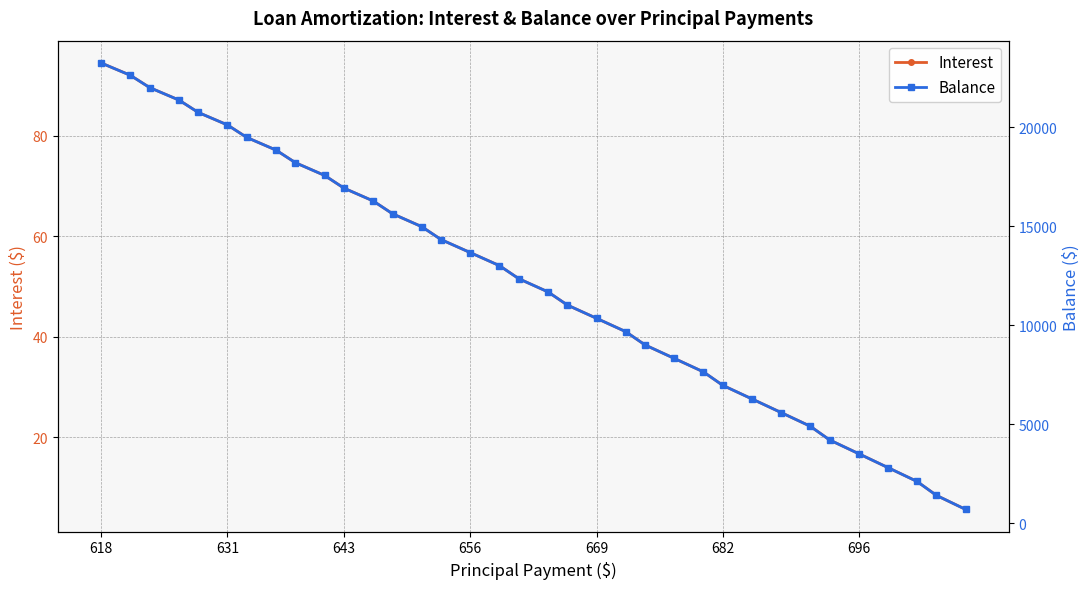

True or false: Interest has a value of 17.4 at 669.

False